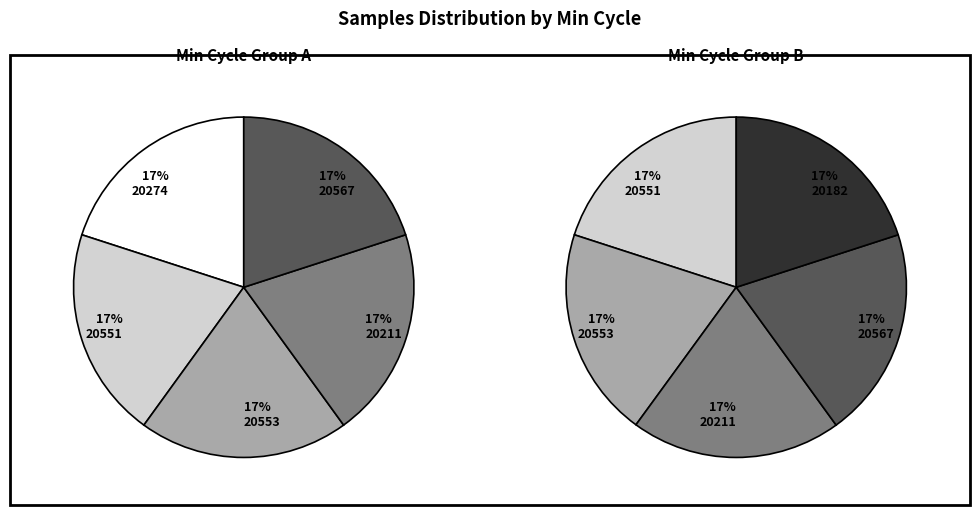

Does any single category account for the majority?

No